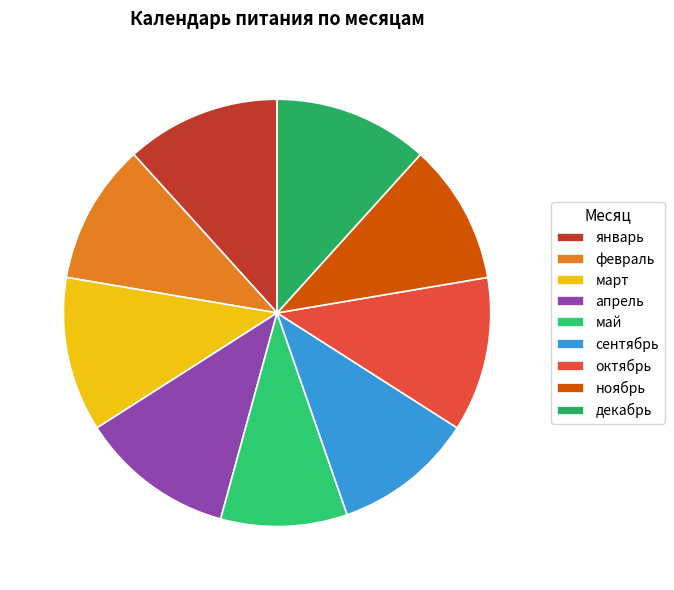

Is there any slice that represents more than half of the pie?

No